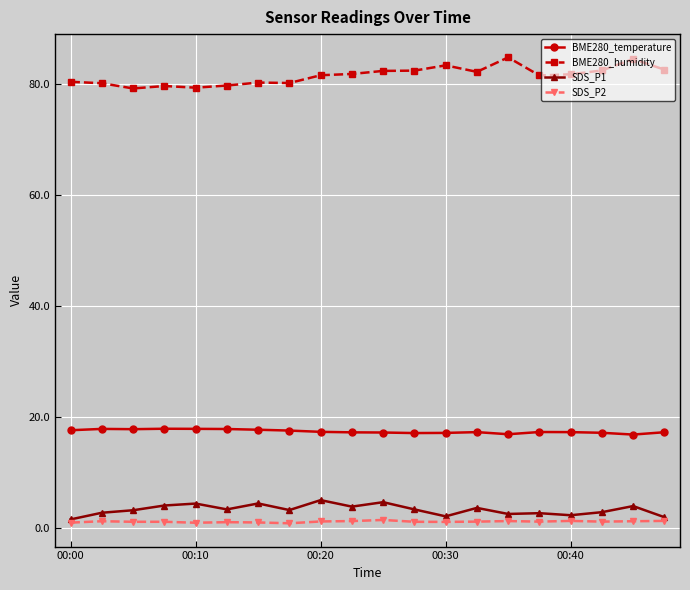

True or false: BME280_humidity and SDS_P1 intersect in this chart.

False